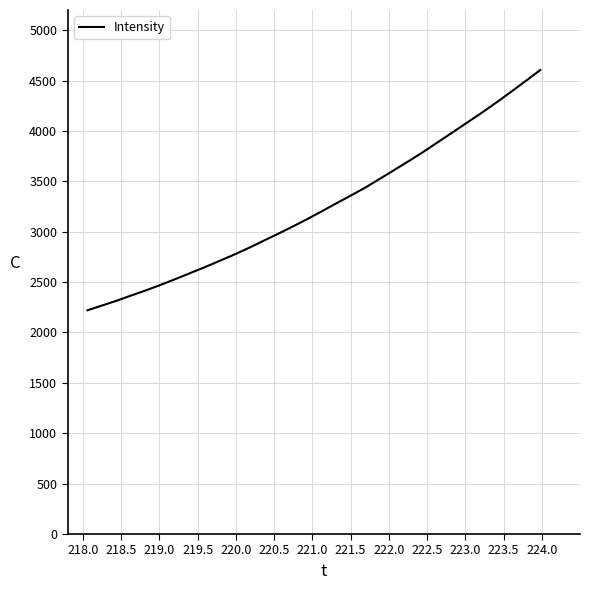

What is the difference between the maximum and minimum values?

2384.0